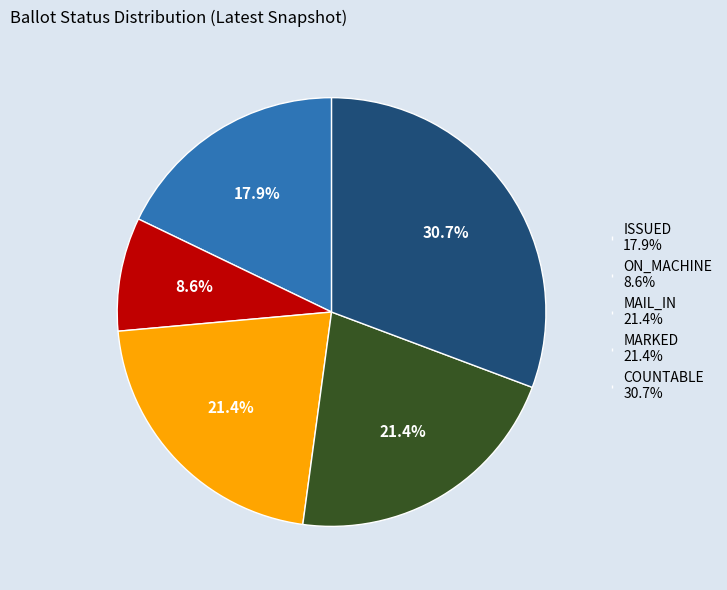

The MARKED slice represents 1% of the pie. True or false?

False